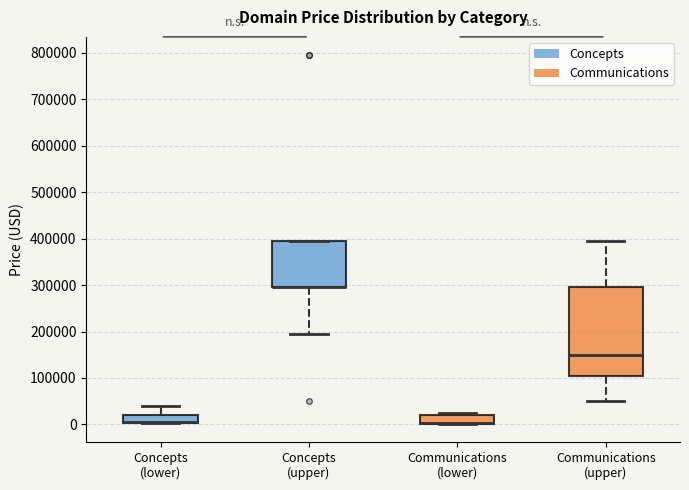

Reading left to right, read every box against the y-axis: the position of its median line, the range the box covers, and the ends of its whiskers. The values are not printed on the chart, so give them approximately, as read against the axis.

Concepts (lower): median 10000 (drawn on the box's lower edge), box 0 to 20000, whiskers 0 to 40000
Concepts (upper): median 290000 (drawn on the box's lower edge), box 290000 to 390000, whiskers 190000 to 390000
Communications (lower): median 0 (drawn on the box's lower edge), box 0 to 20000, whiskers 0 to 20000 (just above the box's upper edge)
Communications (upper): median 150000, box 100000 to 290000, whiskers 50000 to 390000